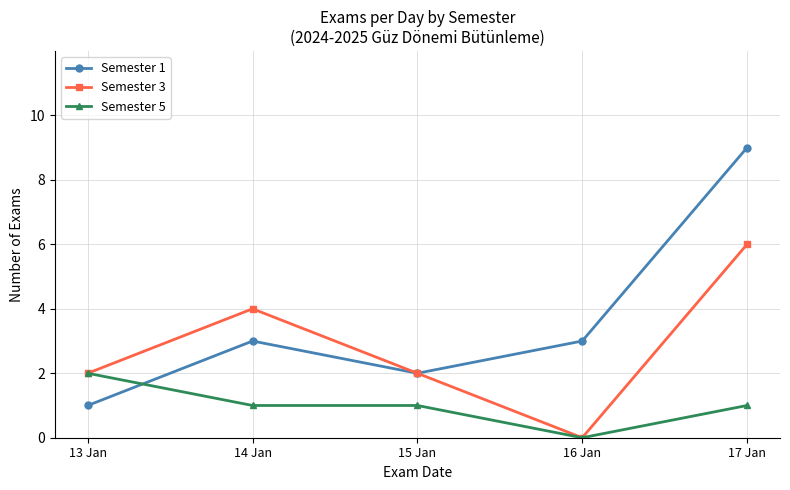

What is the sum of the Semester 1 values at 13 Jan and 17 Jan?

10